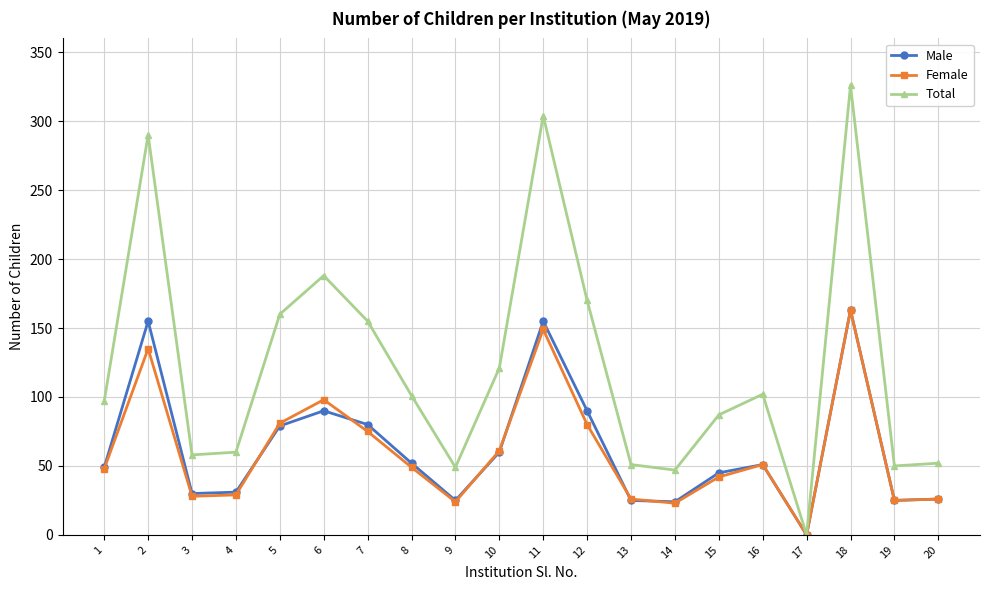

How many lines are shown in the chart?

3